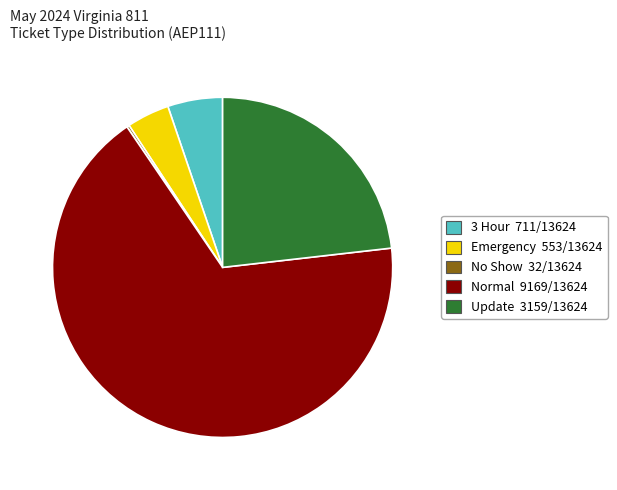

Which category has the biggest portion of the pie?

Normal